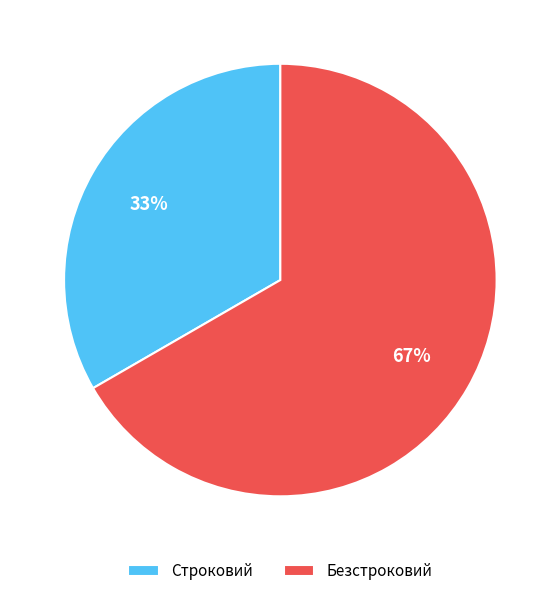

What is the largest slice in the pie chart?

Безстроковий